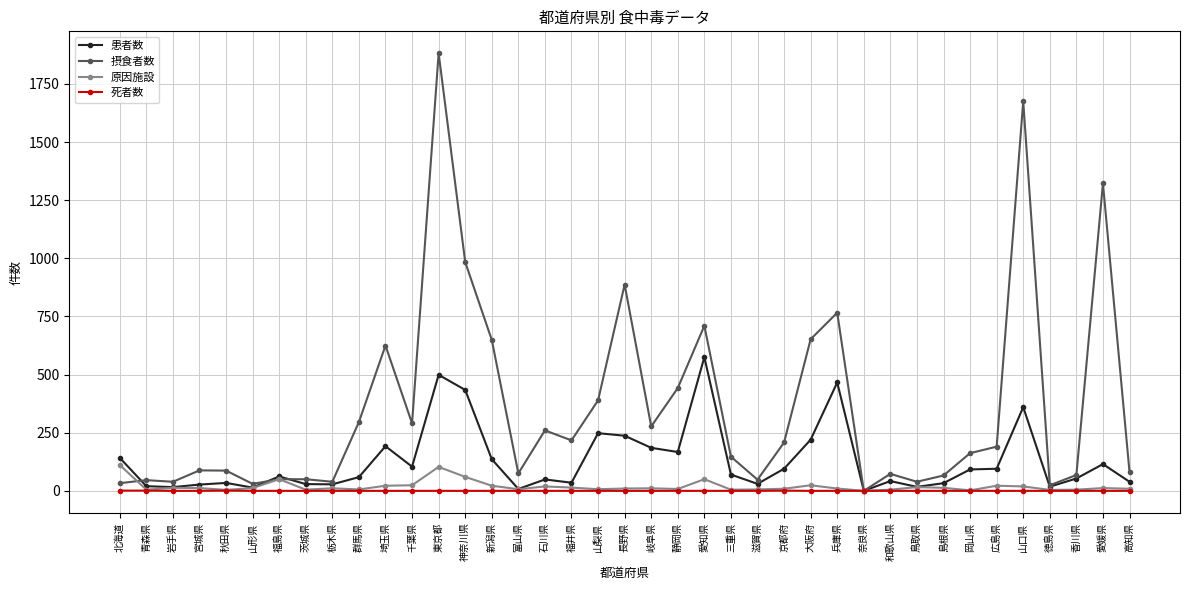

At how many categories does at least one series exceed 1300?

3